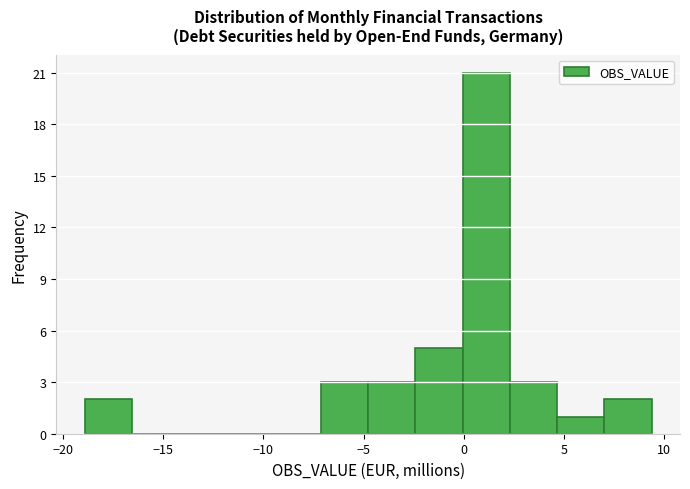

Which range on the x-axis has the tallest bar?

0.0 to 2.5